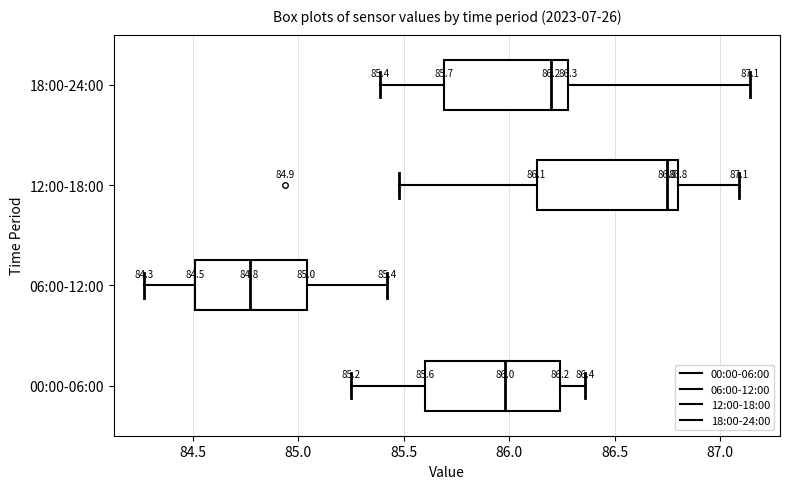

Which box has the furthest to the left median line?

06:00-12:00